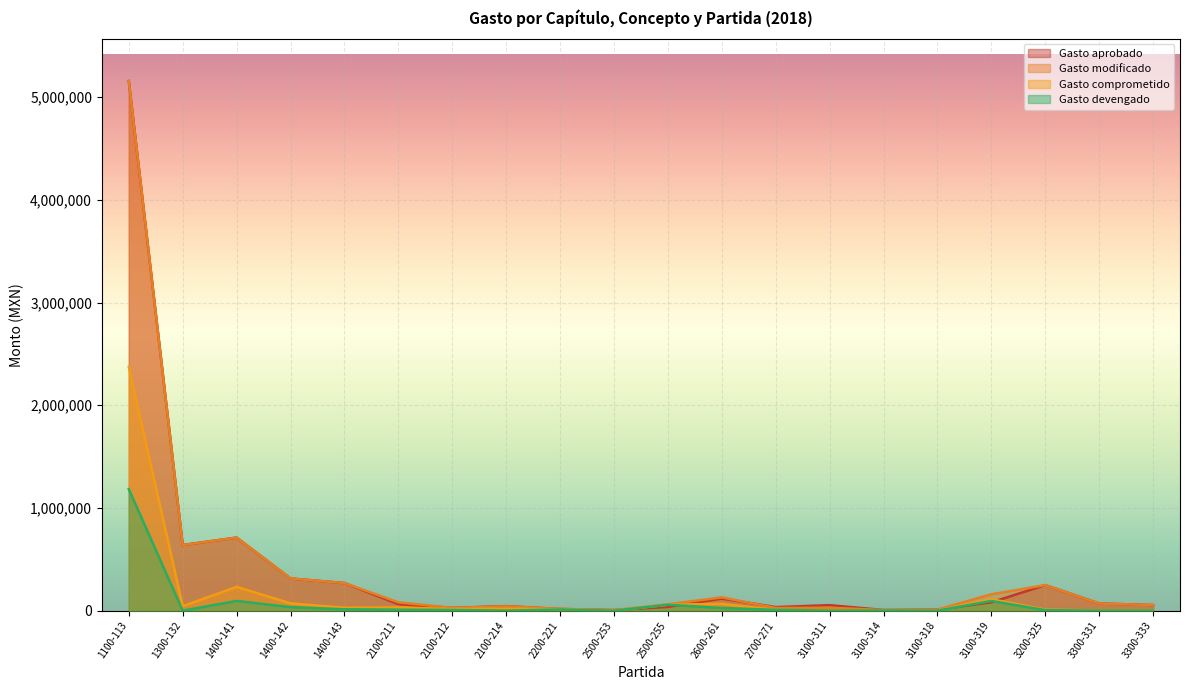

How many values in Gasto comprometido are above zero?

16